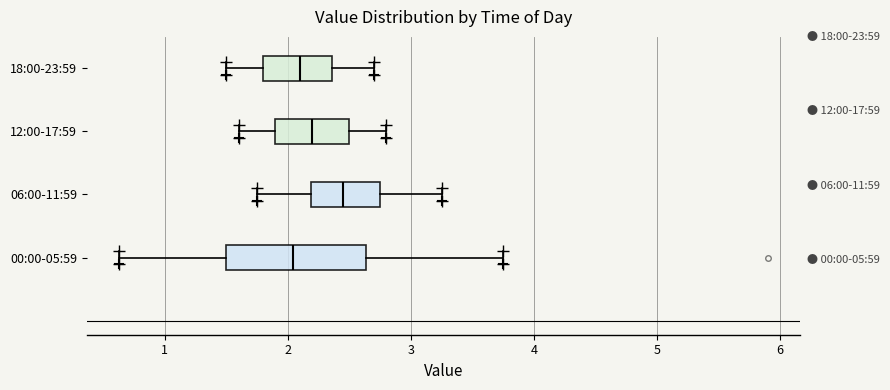

Reading bottom to top, transcribe this box plot: for each box, give where its median line is, the range the box spans, and where its two whiskers end, as read against the x-axis. The values are not printed on the chart, so give them approximately, as read against the axis.

00:00-05:59: median 2.0, box 1.5 to 2.6, whiskers 0.6 to 3.8
06:00-11:59: median 2.5, box 2.2 to 2.8, whiskers 1.8 to 3.3
12:00-17:59: median 2.2, box 1.9 to 2.5, whiskers 1.6 to 2.8
18:00-23:59: median 2.1, box 1.8 to 2.4, whiskers 1.5 to 2.7